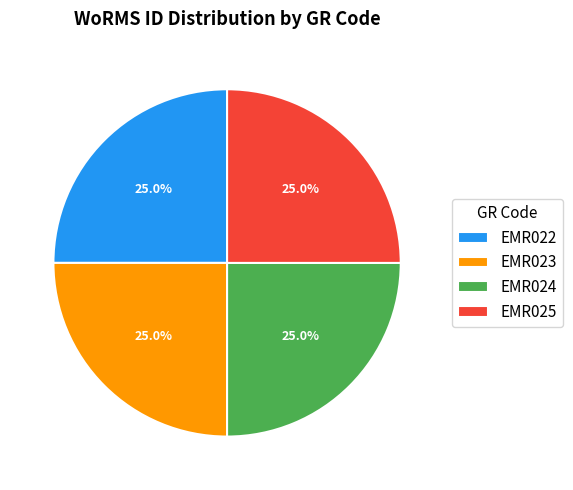

To the nearest percent, what percentage of the pie is EMR023?

25%